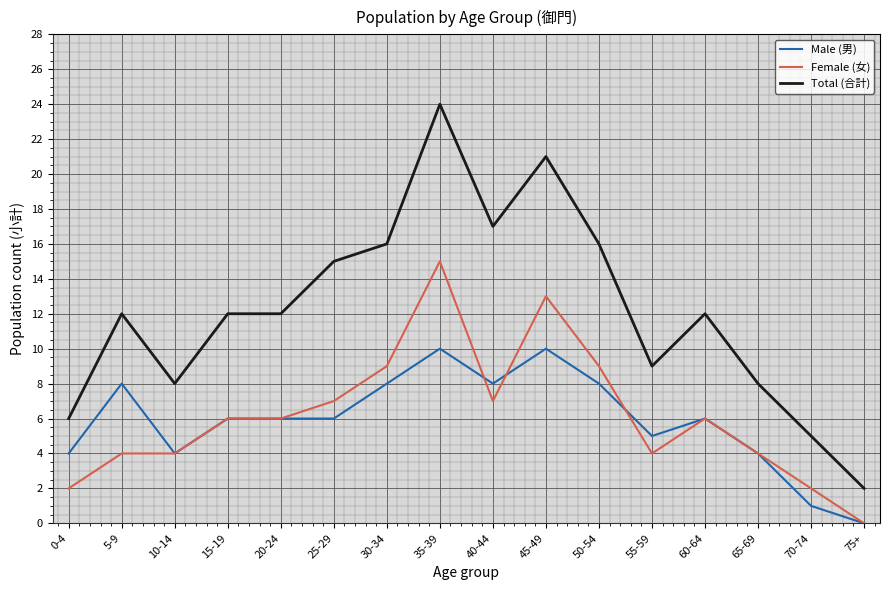

True or false: Male (男) and Total (合計) cross at least once.

False